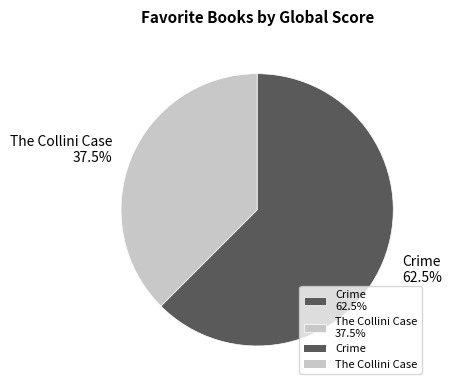

Is it true that Crime is 51% of the pie?

False